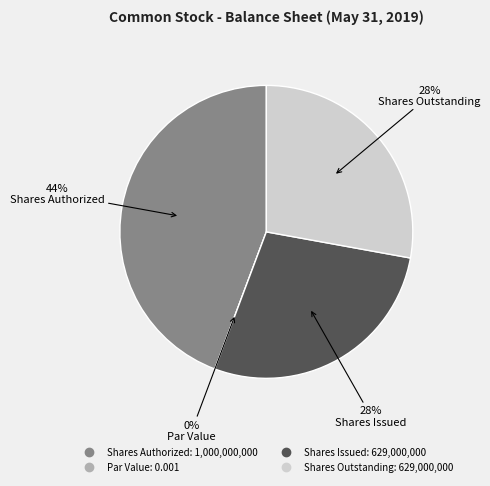

True or false: Shares Issued accounts for 22% of the total.

False